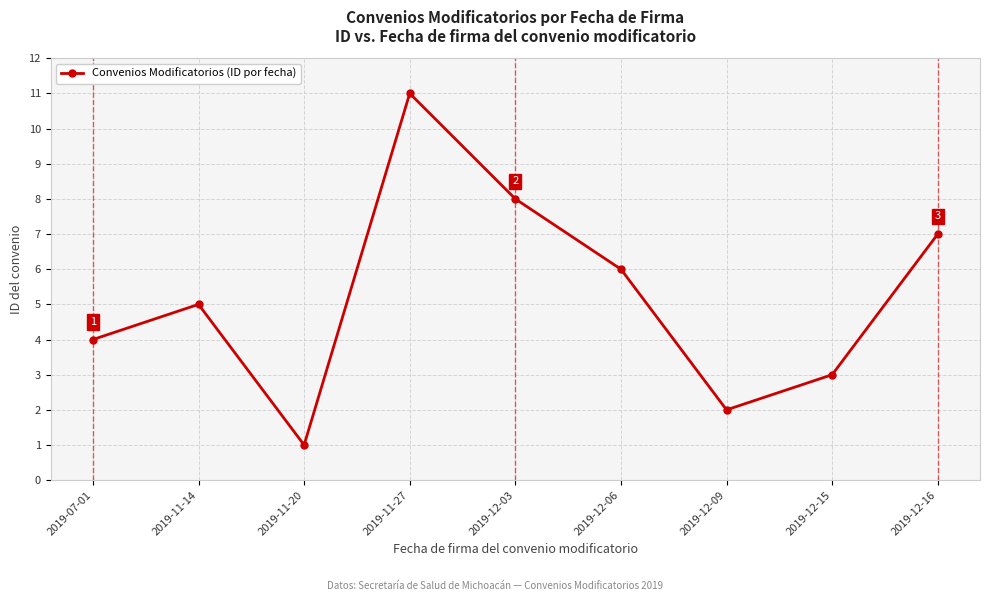

What position from the left is 2019-11-14?

2